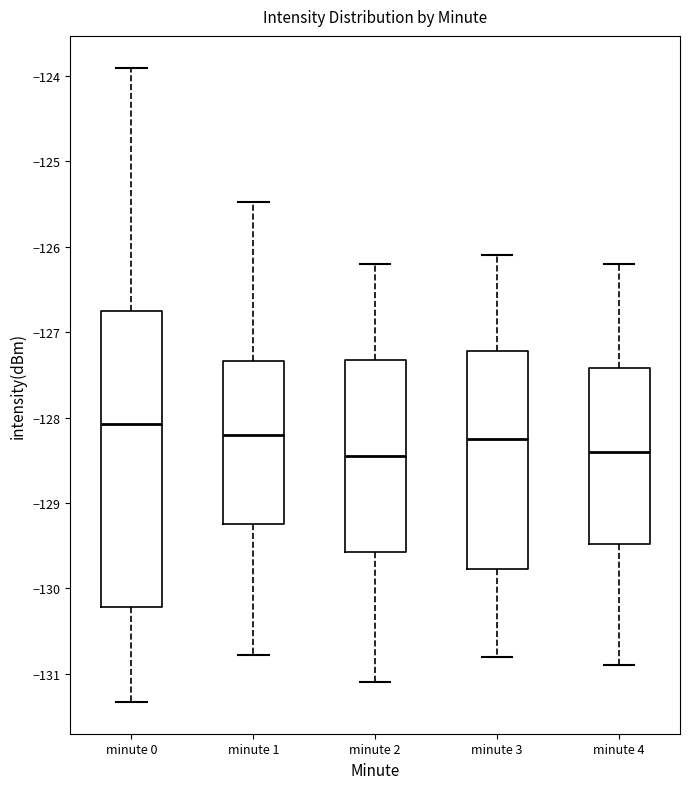

Reading left to right, read every box against the y-axis: the position of its median line, the range the box covers, and the ends of its whiskers. The values are not printed on the chart, so give them approximately, as read against the axis.

minute 0: median -128.1, box -130.2 to -126.8, whiskers -131.3 to -123.9
minute 1: median -128.2, box -129.2 to -127.3, whiskers -130.8 to -125.5
minute 2: median -128.4, box -129.6 to -127.3, whiskers -131.1 to -126.2
minute 3: median -128.2, box -129.8 to -127.2, whiskers -130.8 to -126.1
minute 4: median -128.4, box -129.5 to -127.4, whiskers -130.9 to -126.2